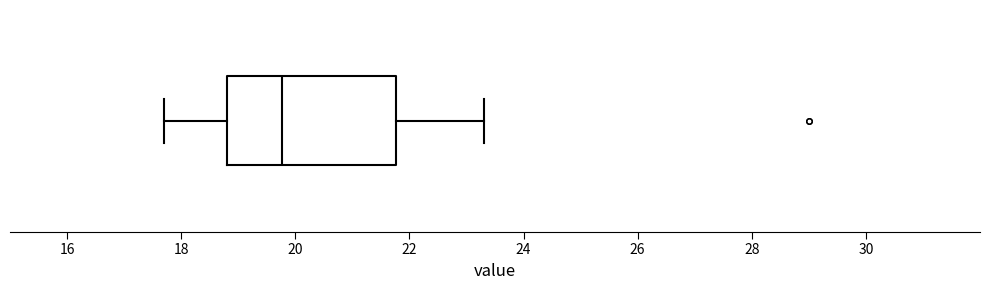

Transcribe this box plot: give where the median line is, the range the box spans, and where the two whiskers end, as read against the x-axis. The values are not printed on the chart, so give them approximately, as read against the axis.

median 19.8, box 18.8 to 21.8, whiskers 17.8 to 23.4